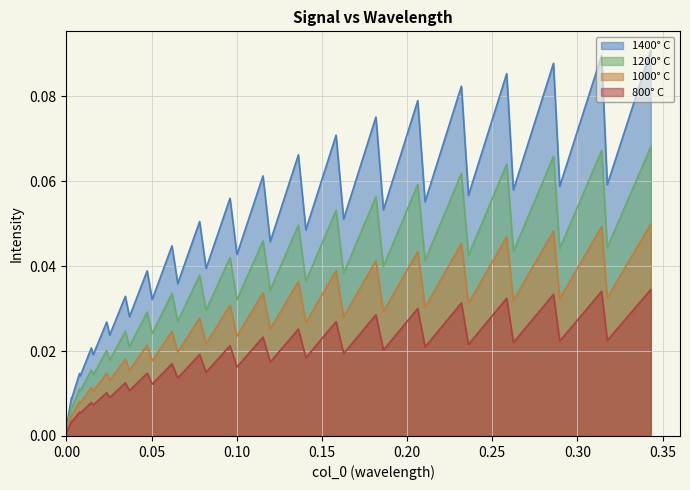

Rank the series by their maximum value, from lowest to highest.

800° C, 1000° C, 1200° C, 1400° C